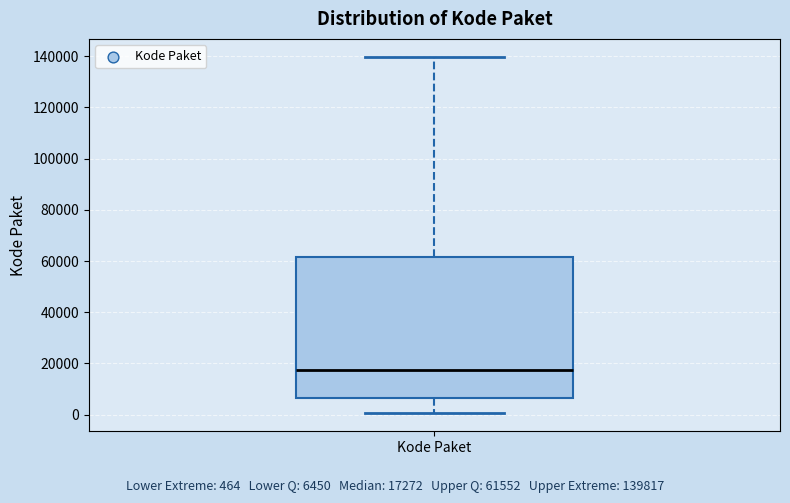

Transcribe this box plot: give where the median line is, the range the box spans, and where the two whiskers end, as read against the y-axis. The values are not printed on the chart, so give them approximately, as read against the axis.

median 18000, box 6000 to 62000, whiskers 0 to 140000